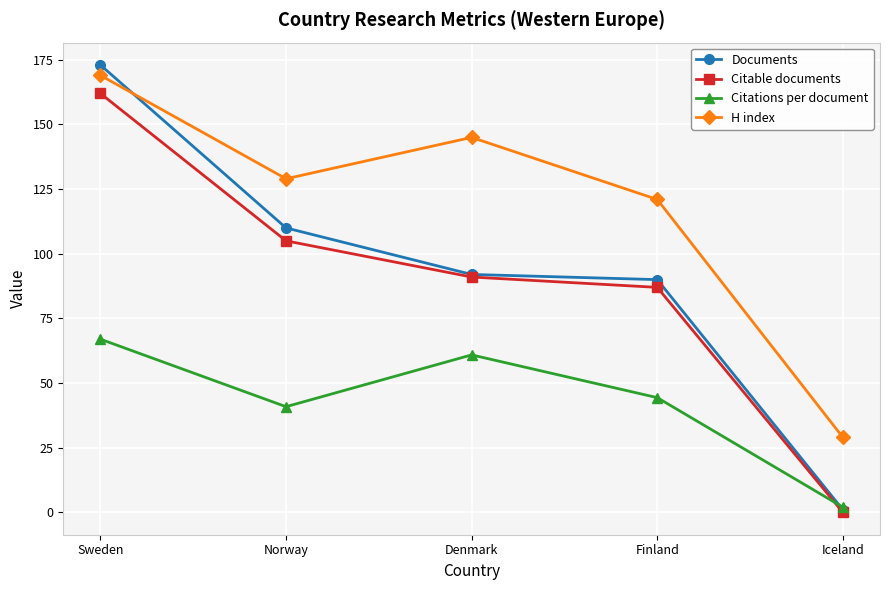

True or false: H index has more than 2 points higher than both neighbors.

False